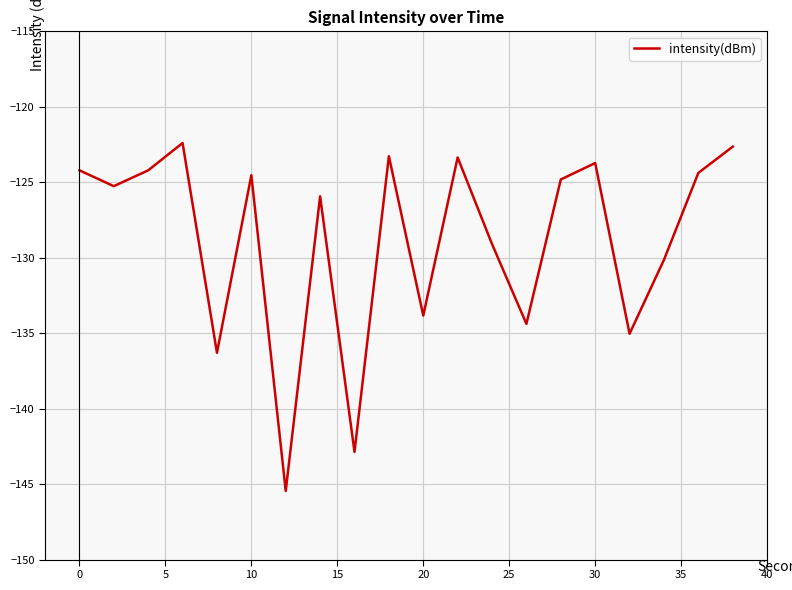

True or false: the data has more than 1 interior local peaks.

True